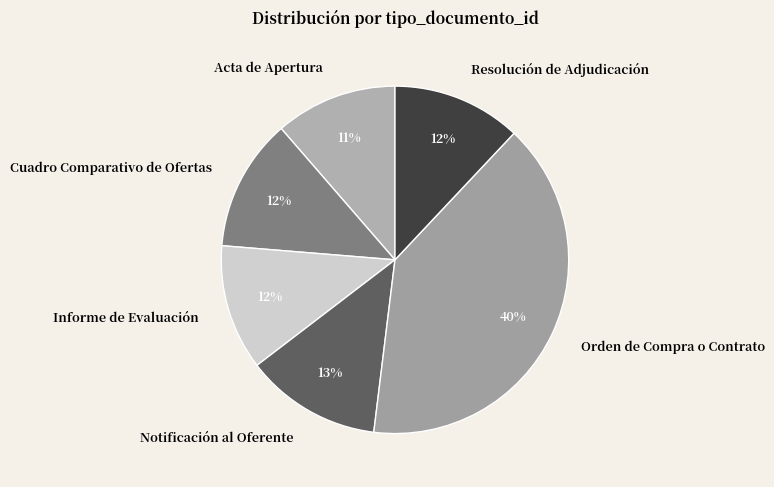

Does any single category account for the majority?

No